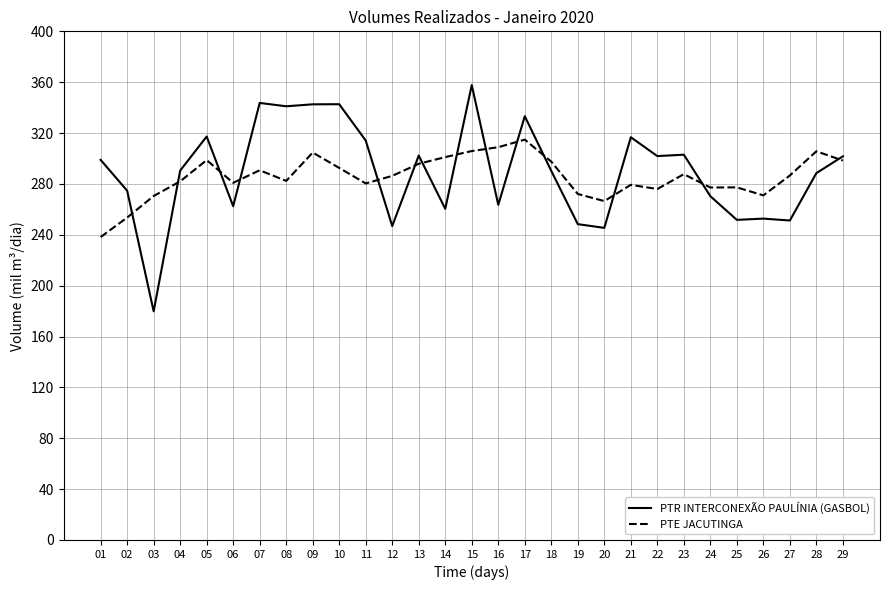

Which series has the largest range (max minus min)?

PTR INTERCONEXÃO PAULÍNIA (GASBOL)